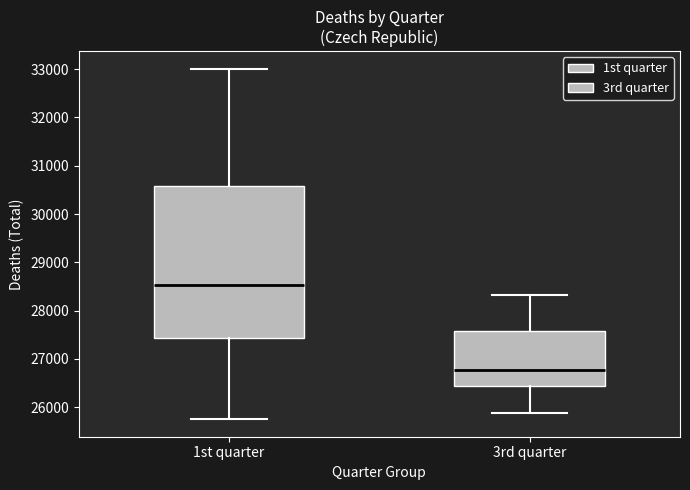

Which box has the highest median line?

1st quarter